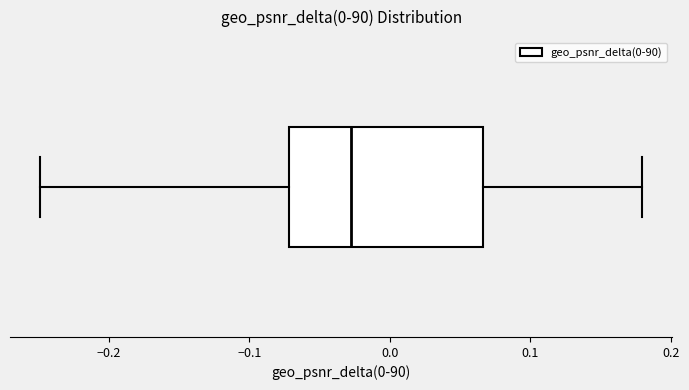

Read this box plot against the x-axis: the position of the median line, the range covered by the box, and the ends of both whiskers. The values are not printed on the chart, so give them approximately, as read against the axis.

median -0.03, box -0.07 to 0.07, whiskers -0.25 to 0.18